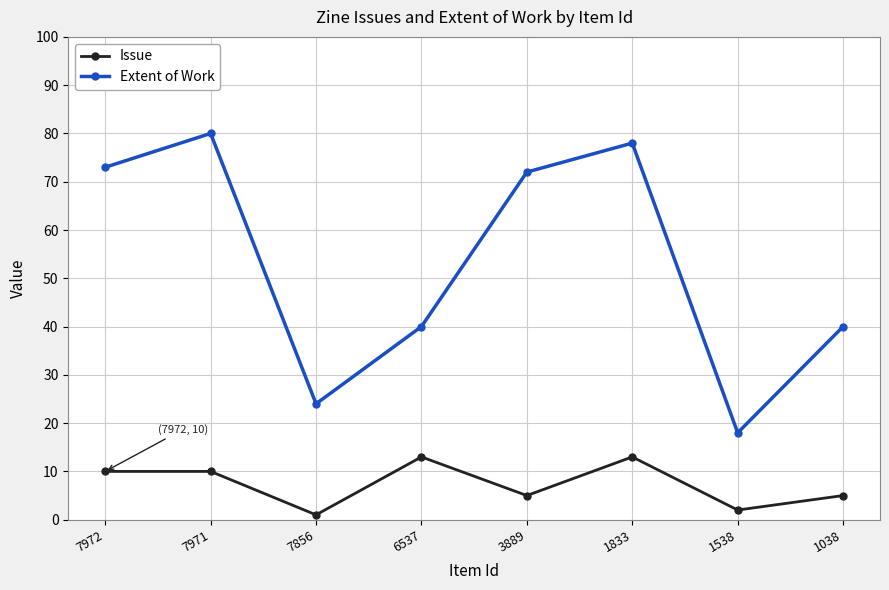

Where is the first local minimum for Issue?

7856